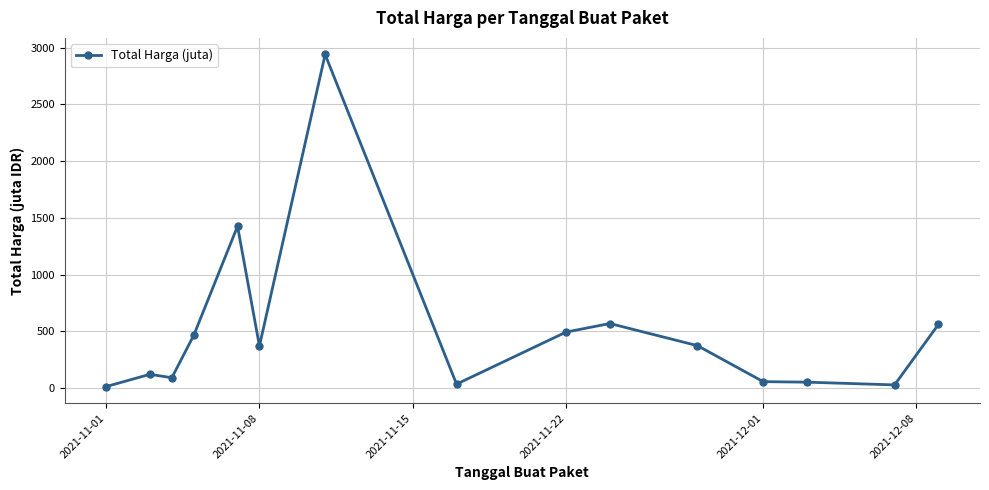

How many series are shown in this chart?

1